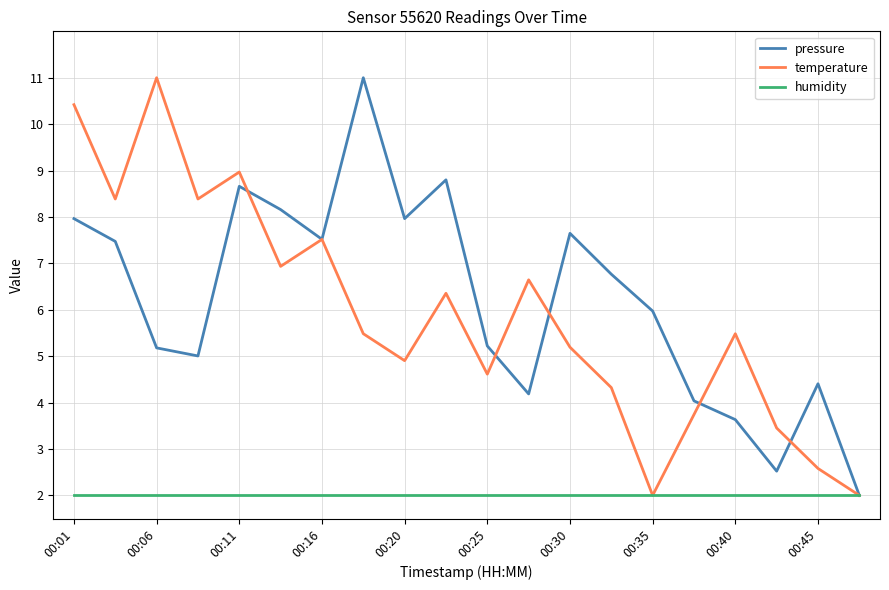

Reading left to right, extract all data points from this chart.

pressure: 8.0	7.5	5.2	5.0	8.7	8.2	7.5	11.0	8.0	8.8	5.2	4.2	7.6	6.8	6.0	4.0	3.6	2.5	4.4	2.0
temperature: 10.4	8.4	11.0	8.4	9.0	6.9	7.5	5.5	4.9	6.4	4.6	6.6	5.2	4.3	2.0	3.7	5.5	3.5	2.6	2.0
humidity: 2.0	2.0	2.0	2.0	2.0	2.0	2.0	2.0	2.0	2.0	2.0	2.0	2.0	2.0	2.0	2.0	2.0	2.0	2.0	2.0